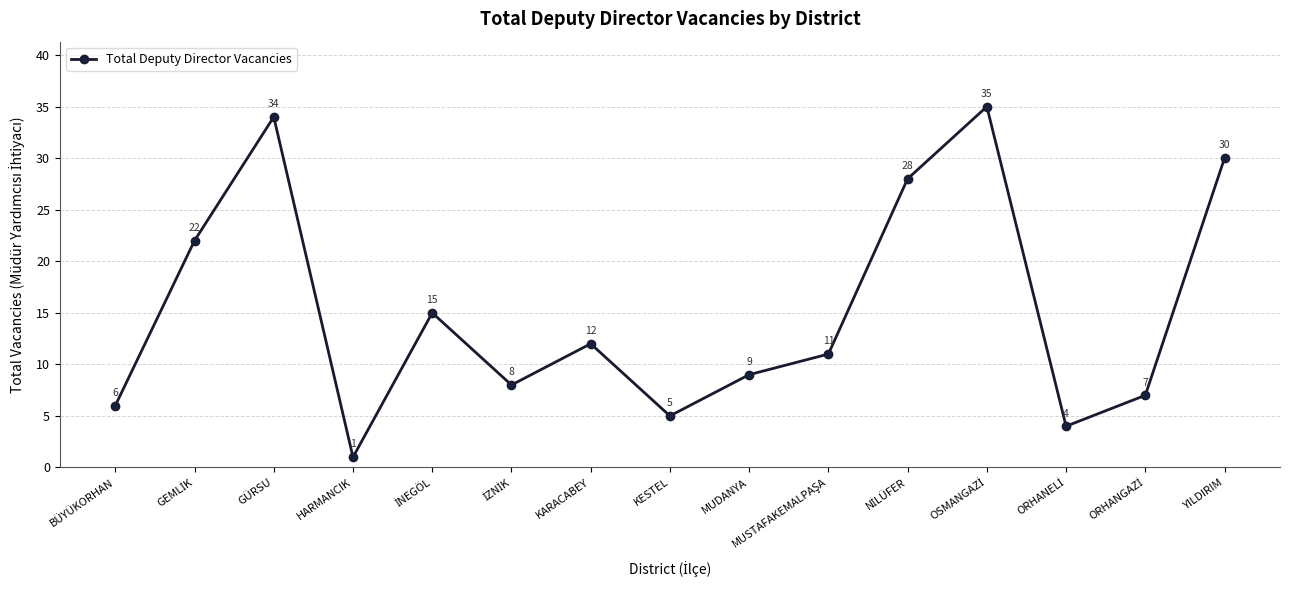

What is the change in value from BÜYÜKORHAN to KARACABEY?

+6